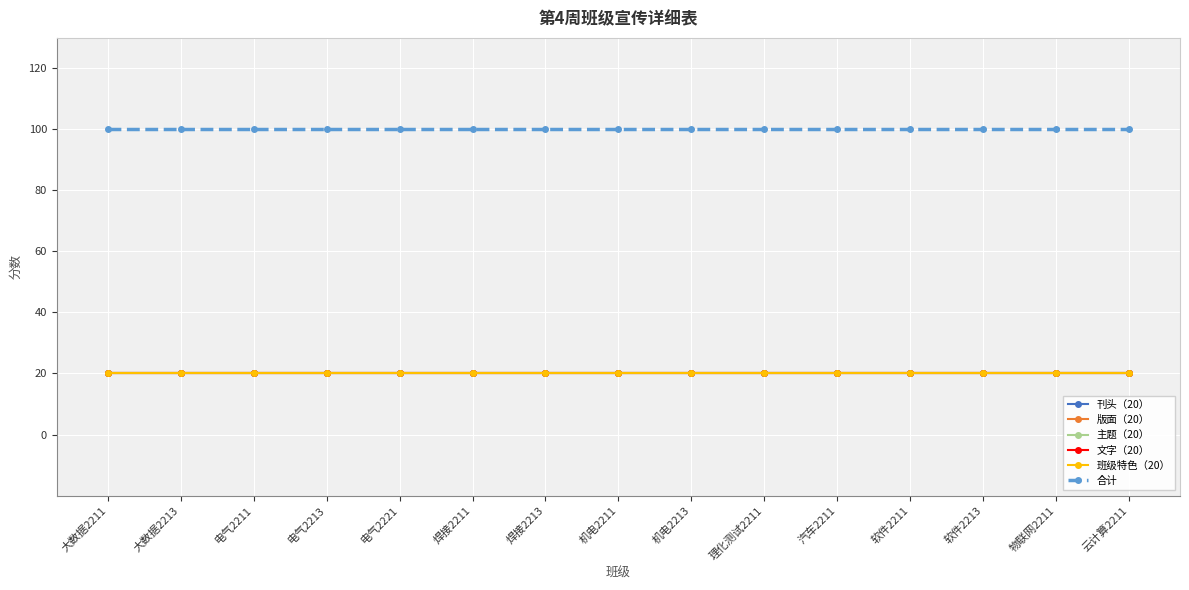

The 文字（20） series shows 6 at 软件2211. True or false?

False